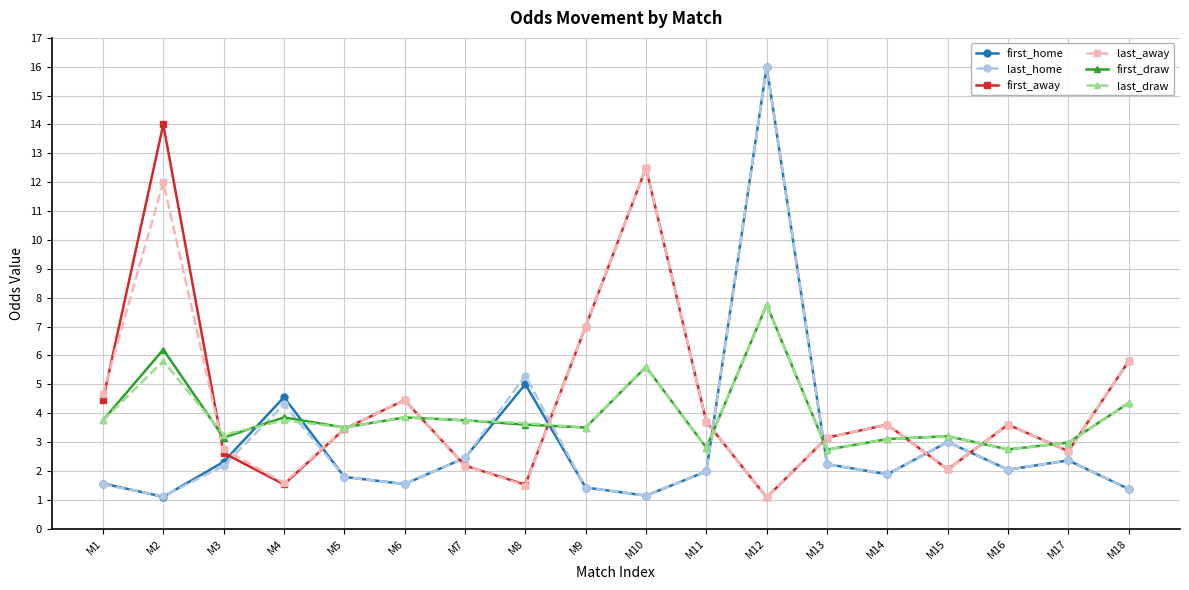

Which series has the largest range (max minus min)?

first_home